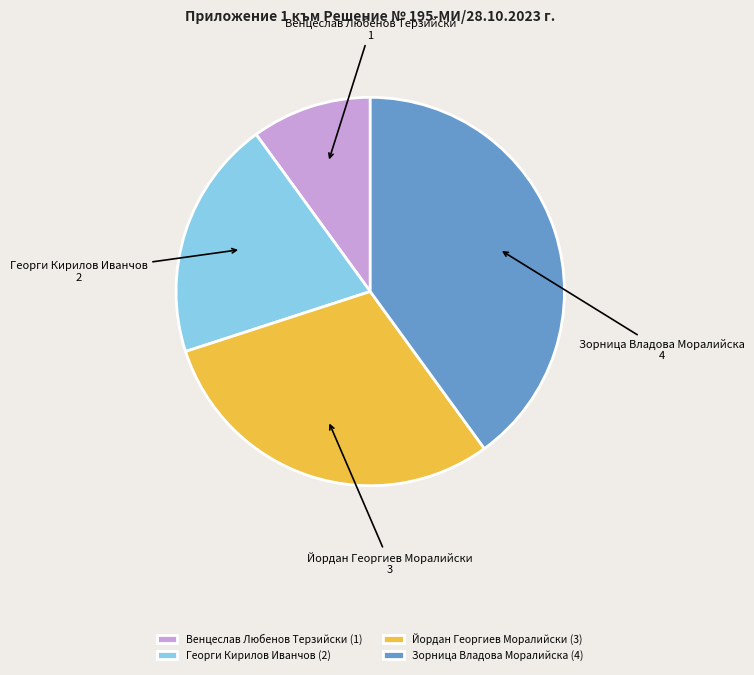

Which slice is the smallest?

Венцеслав Любенов Терзийски